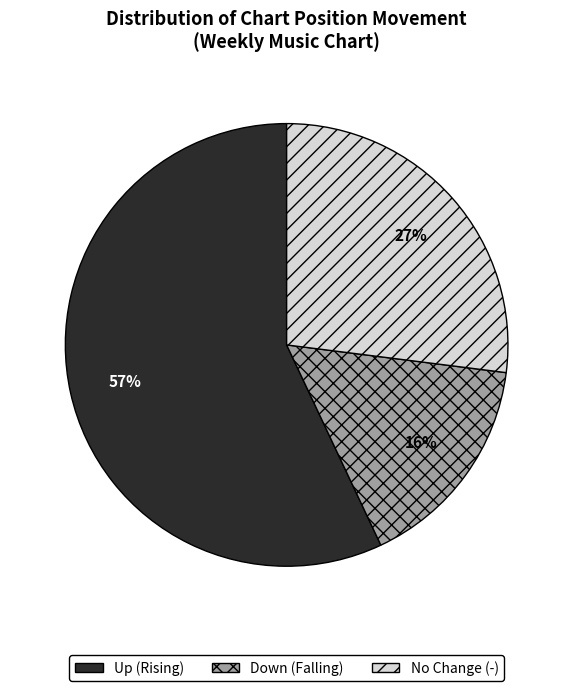

Is there any slice that represents more than half of the pie?

Yes